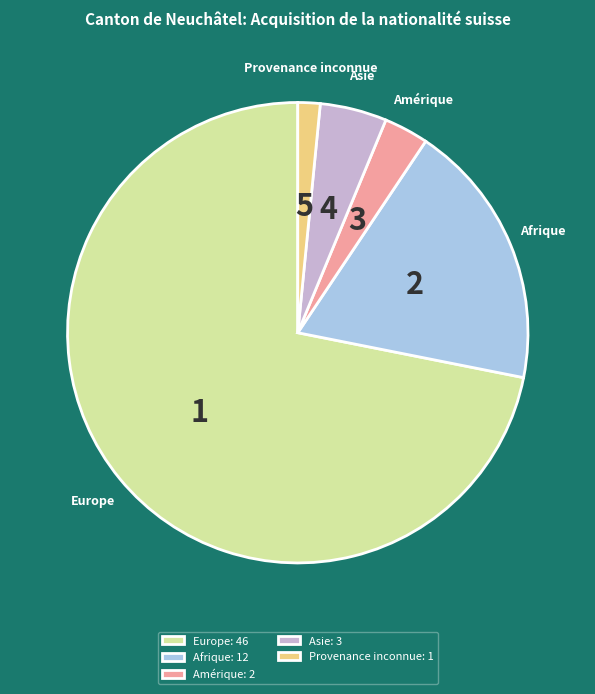

Which has a higher value, Afrique or Amérique?

Afrique